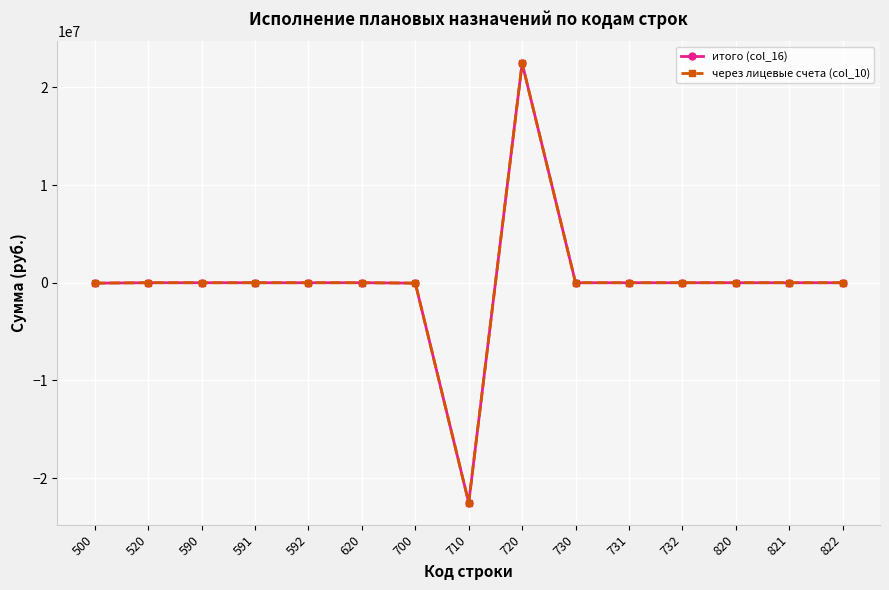

What is the sum of all итого (col_16) values?

-125444.5